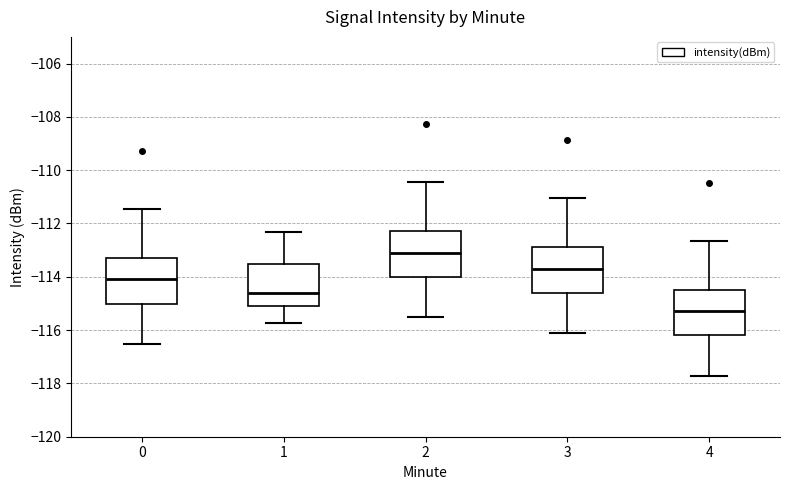

Reading left to right, read every box against the y-axis: the position of its median line, the range the box covers, and the ends of its whiskers. The values are not printed on the chart, so give them approximately, as read against the axis.

0: median -114.0, box -115.0 to -113.2, whiskers -116.6 to -111.4
1: median -114.6, box -115.0 to -113.6, whiskers -115.8 to -112.4
2: median -113.0, box -114.0 to -112.2, whiskers -115.6 to -110.4
3: median -113.6, box -114.6 to -112.8, whiskers -116.2 to -111.0
4: median -115.2, box -116.2 to -114.4, whiskers -117.8 to -112.6